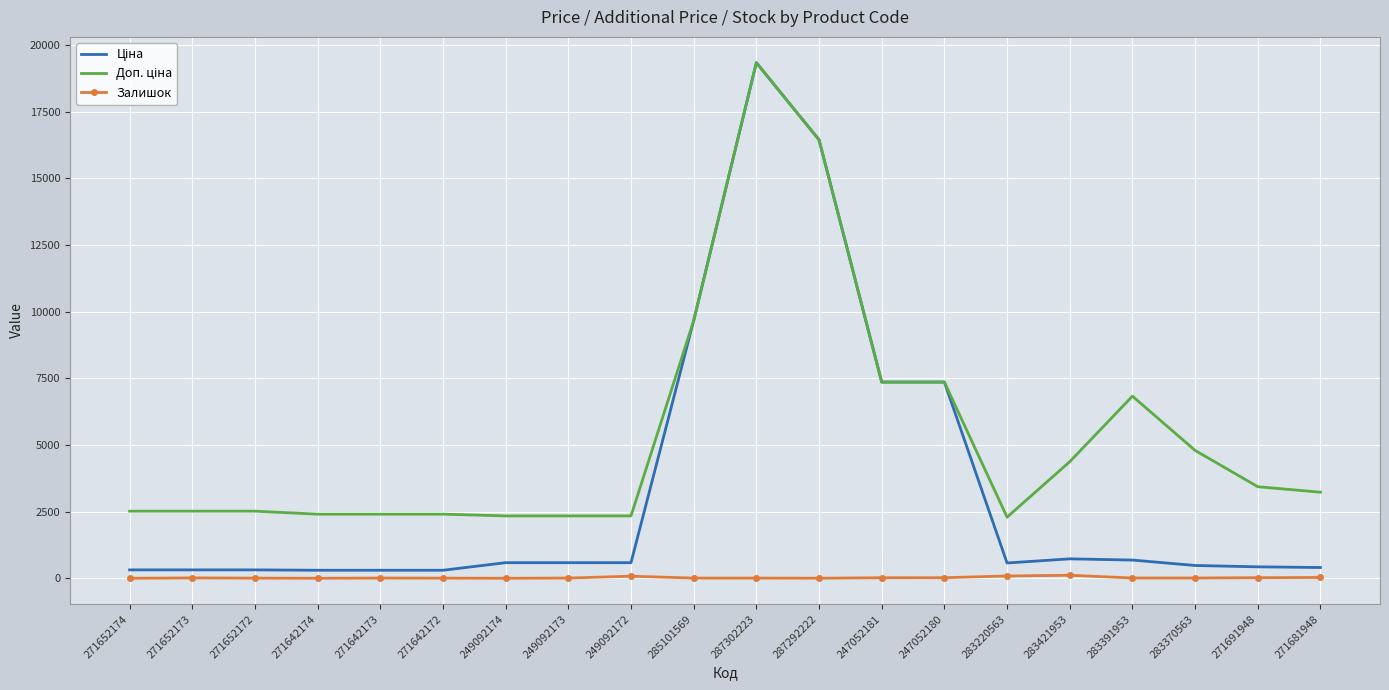

True or false: Залишок has a value of 10.0 at 283370563.

True